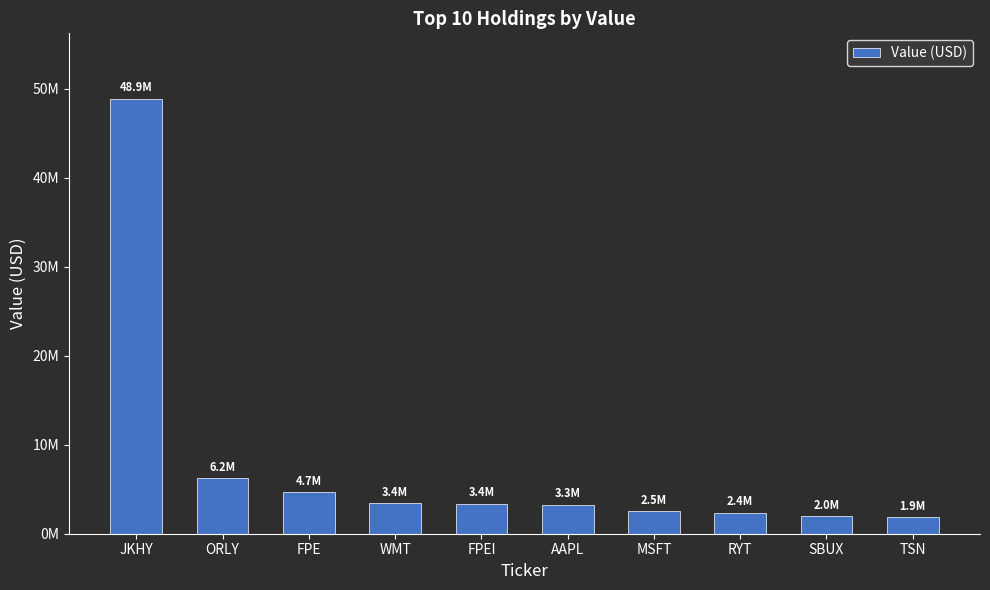

What is the label of the 8th bar from the right?

FPE